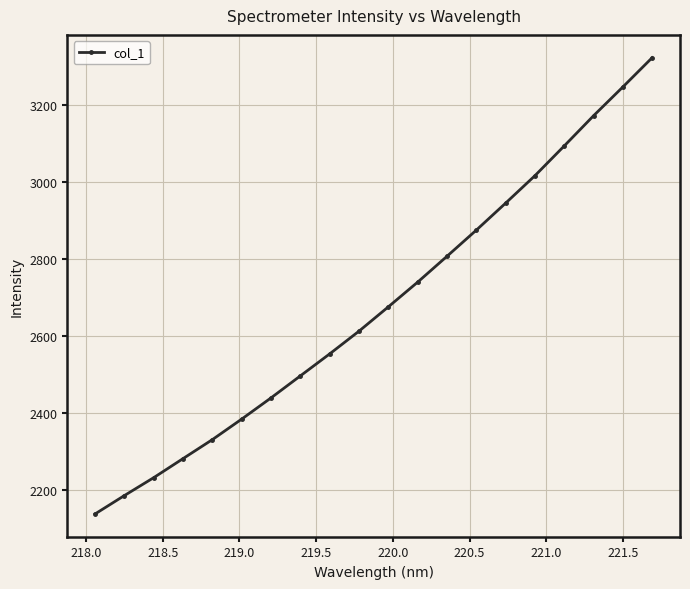

What is the maximum value shown in the chart?

3323.0